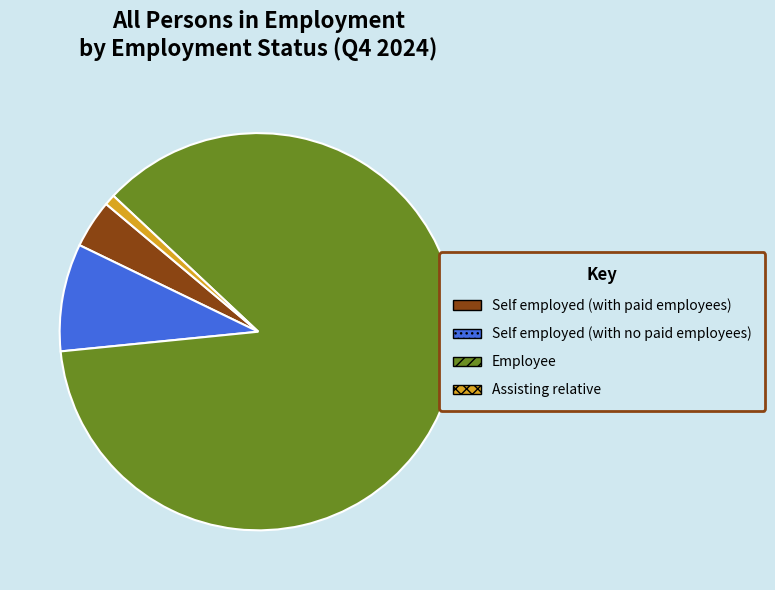

Which slice is the largest?

Employee